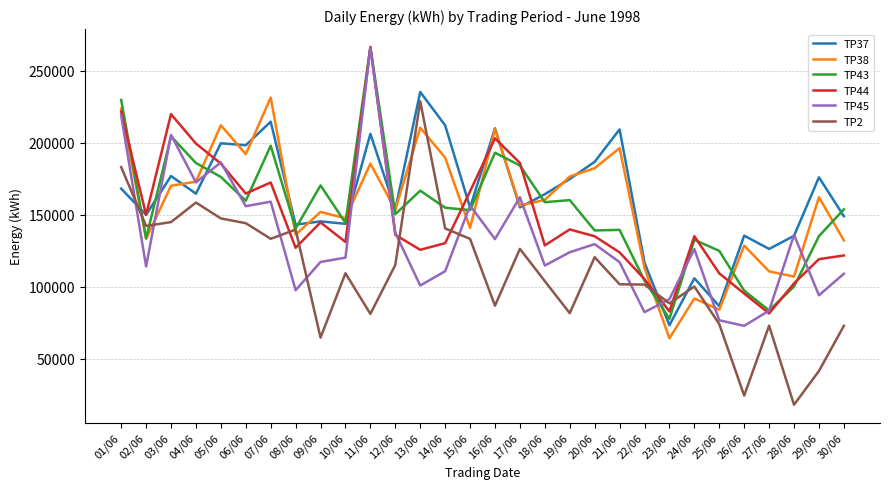

What is the total value across all series at 28/06?

598450